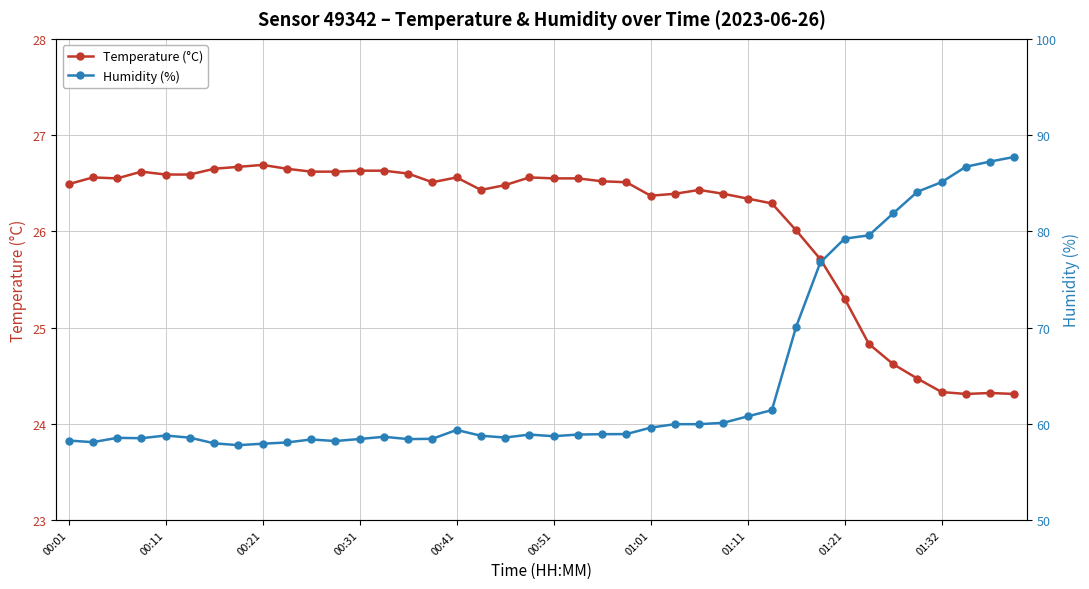

Reading right to left, transcribe all the data shown in this chart.

Temperature (°C): 24.3	24.3	24.3	24.3	24.5	24.6	24.8	25.3	25.7	26.0	26.3	26.3	26.4	26.4	26.4	26.4	26.5	26.5	26.6	26.6	26.6	26.5	26.4	26.6	26.5	26.6	26.6	26.6	26.6	26.6	26.6	26.7	26.7	26.6	26.6	26.6	26.6	26.6	26.6	26.5
Humidity (%): 87.7	87.2	86.7	85.1	84.1	81.9	79.6	79.2	76.8	70.1	61.4	60.8	60.1	60.0	60.0	59.6	58.9	58.9	58.9	58.7	58.9	58.6	58.8	59.4	58.4	58.4	58.6	58.4	58.2	58.4	58.1	57.9	57.8	58.0	58.6	58.8	58.5	58.5	58.1	58.3